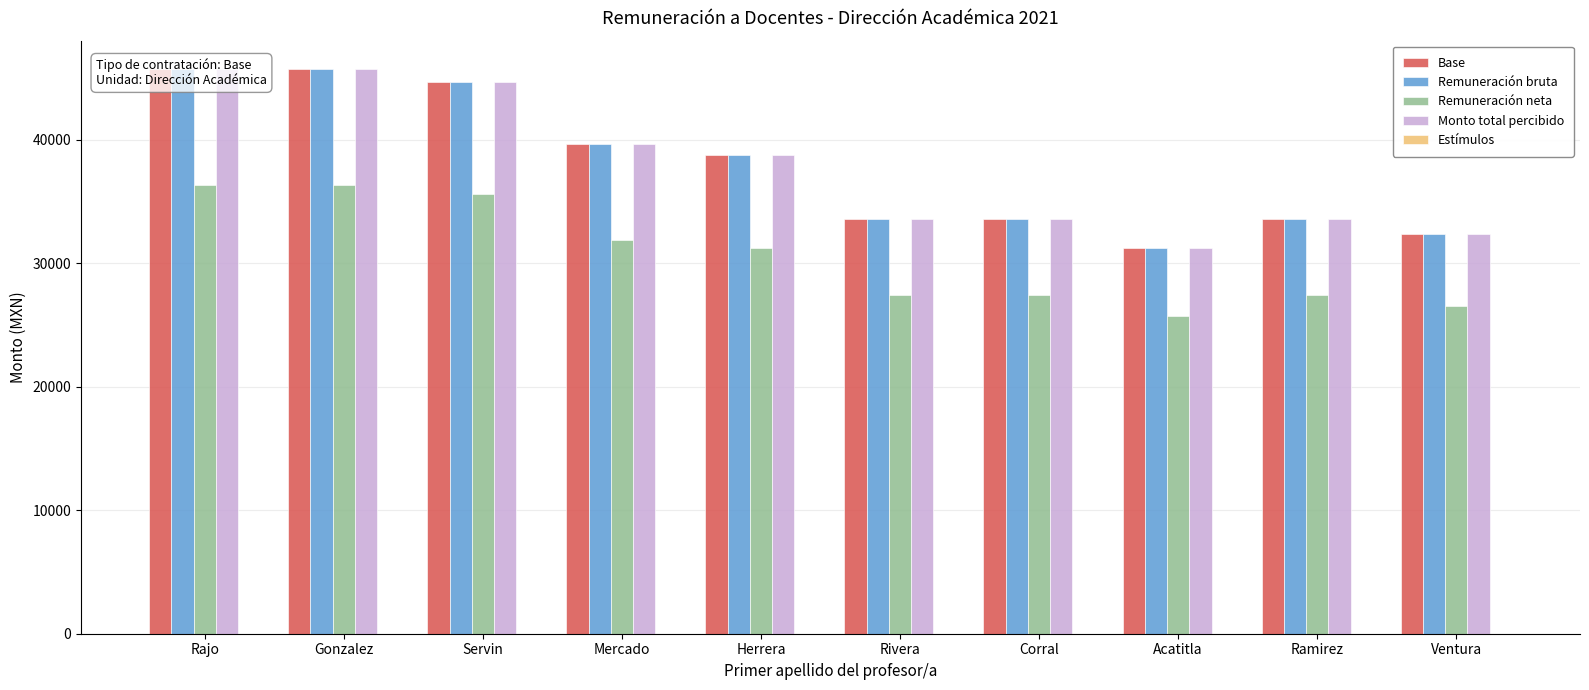

Which category has the highest value in the Remuneración bruta series?

Rajo